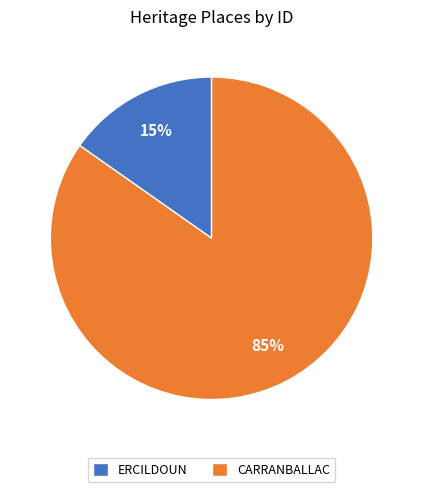

What percentage is the ERCILDOUN slice, to the nearest percent?

15%